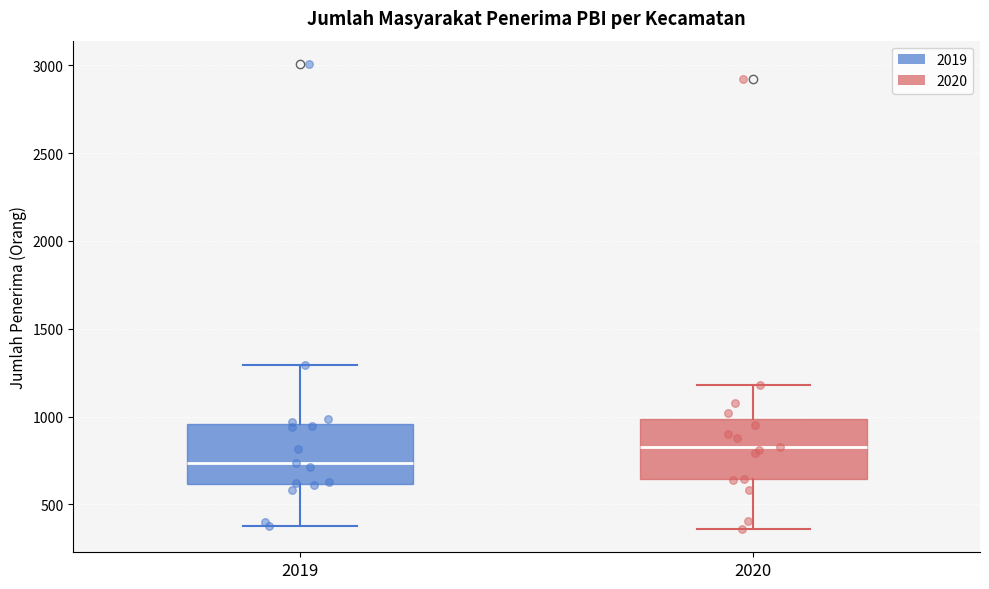

Reading left to right, read every box against the y-axis: the position of its median line, the range the box covers, and the ends of its whiskers. The values are not printed on the chart, so give them approximately, as read against the axis.

2019: median 750, box 600 to 950, whiskers 400 to 1300
2020: median 850, box 650 to 1000, whiskers 350 to 1200